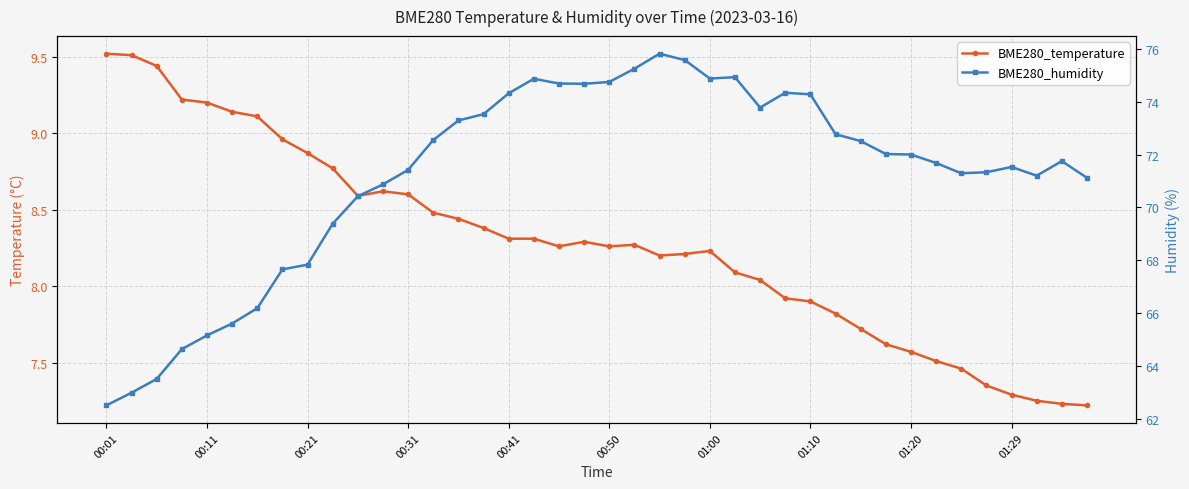

Which series has the largest range (max minus min)?

BME280_humidity